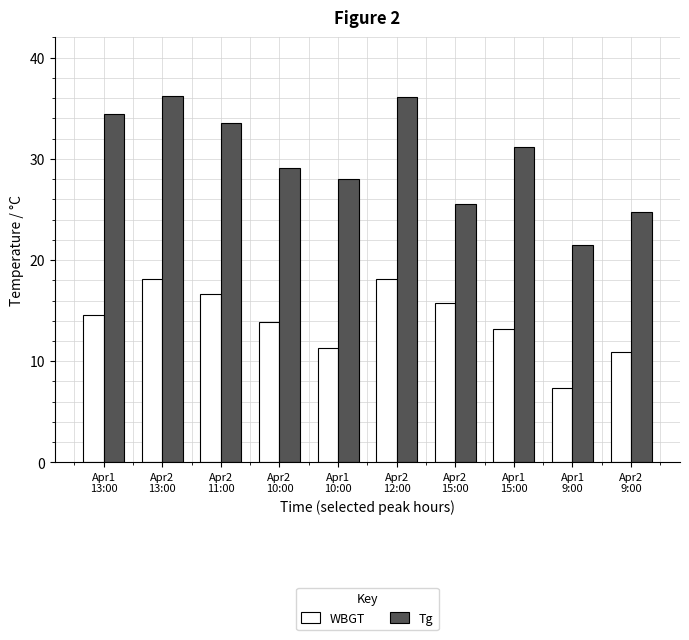

Between Apr2
12:00 and Apr2
9:00, which series saw the biggest shift?

Tg